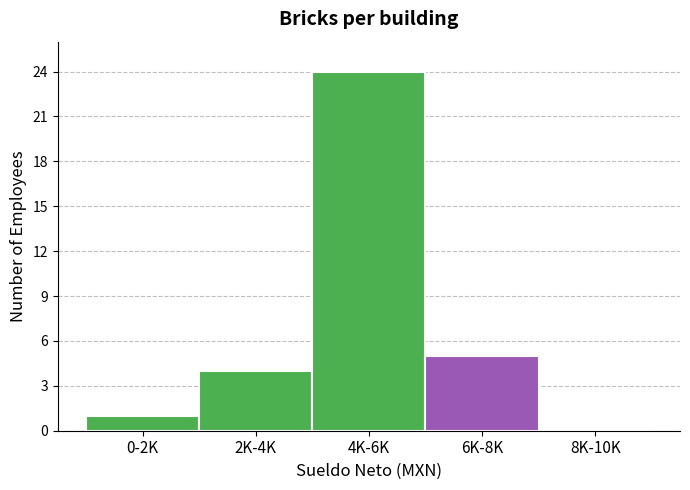

Reading left to right, list all the values displayed in this chart.

0-2K=1	2K-4K=4	4K-6K=24	6K-8K=5	8K-10K=0